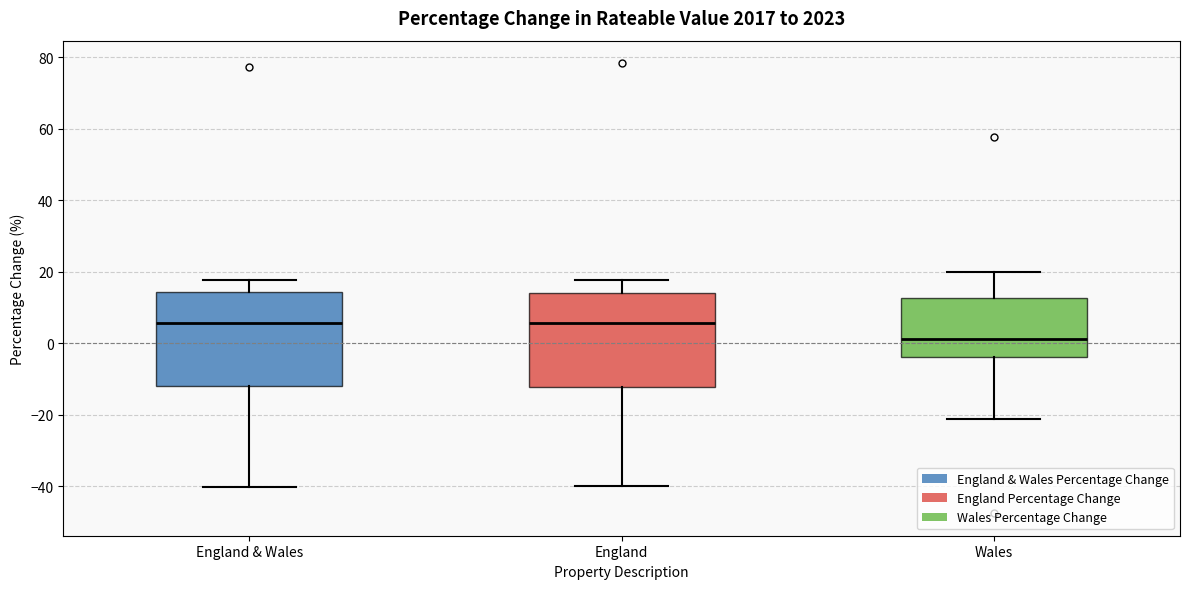

Reading left to right, read every box against the y-axis: the position of its median line, the range the box covers, and the ends of its whiskers. The values are not printed on the chart, so give them approximately, as read against the axis.

England & Wales: median 6, box -12 to 14, whiskers -40 to 18
England: median 6, box -12 to 14, whiskers -40 to 18
Wales: median 2, box -4 to 12, whiskers -22 to 20